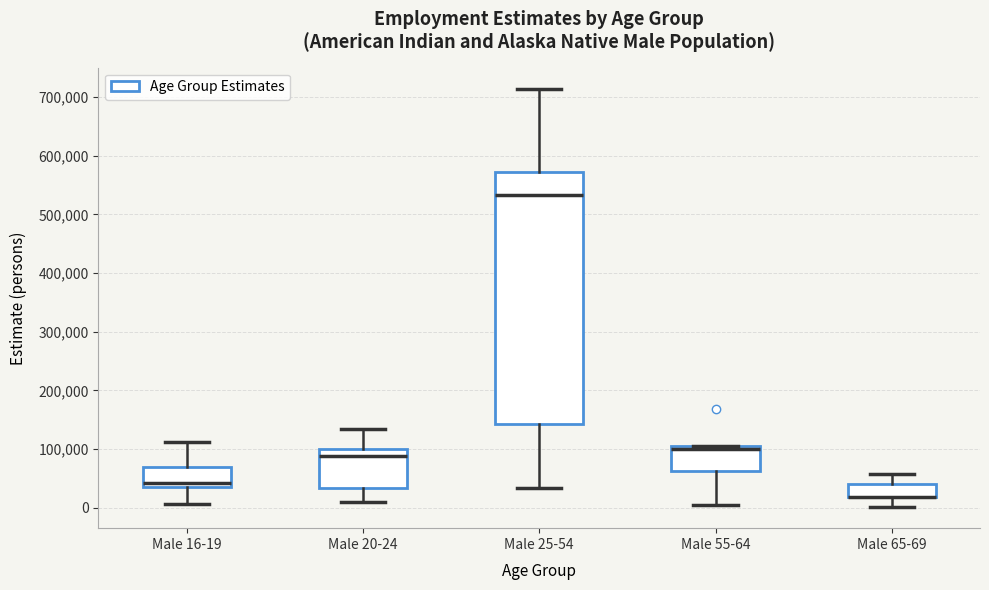

Reading left to right, read every box against the y-axis: the position of its median line, the range the box covers, and the ends of its whiskers. The values are not printed on the chart, so give them approximately, as read against the axis.

Male 16-19: median 40000, box 30000 to 70000, whiskers 10000 to 110000
Male 20-24: median 90000, box 30000 to 100000, whiskers 10000 to 130000
Male 25-54: median 530000, box 140000 to 570000, whiskers 30000 to 710000
Male 55-64: median 100000 (just below the box's upper edge), box 60000 to 100000, whiskers 0 to 100000
Male 65-69: median 20000 (drawn on the box's lower edge), box 20000 to 40000, whiskers 0 to 60000